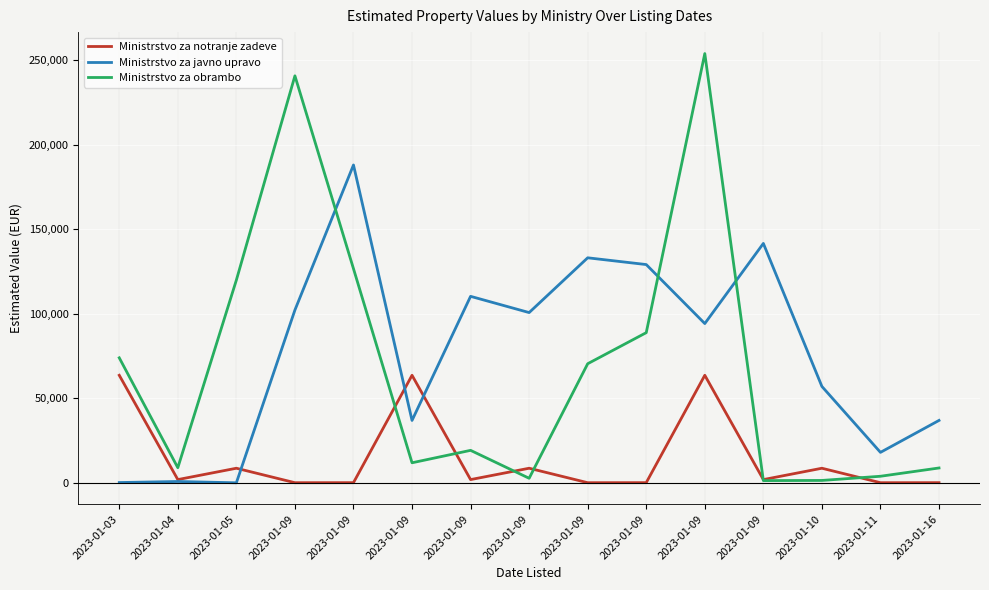

How many lines are shown in the chart?

3